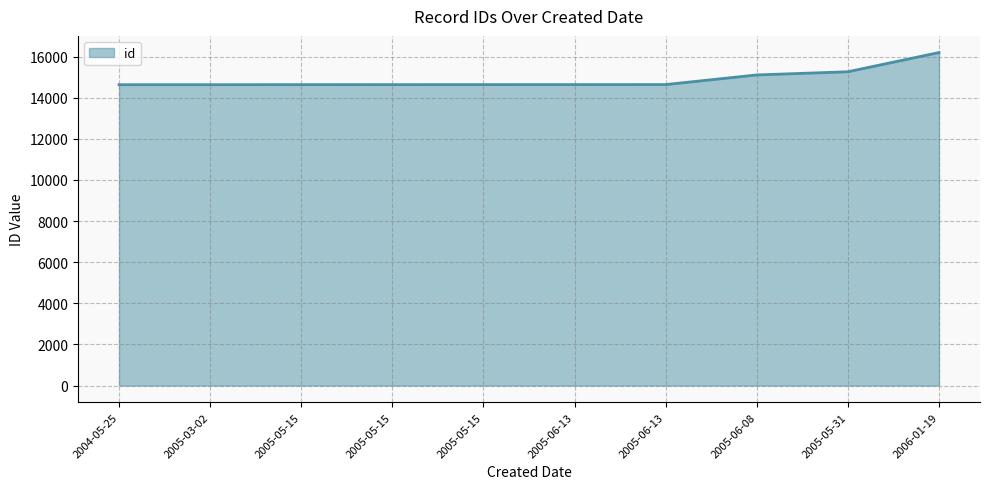

How many lines are shown in the chart?

1